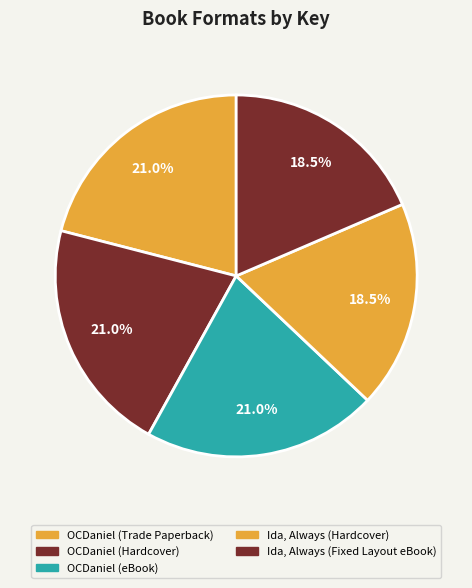

To the nearest percent, what is the difference between the largest and smallest slice percentages?

2%